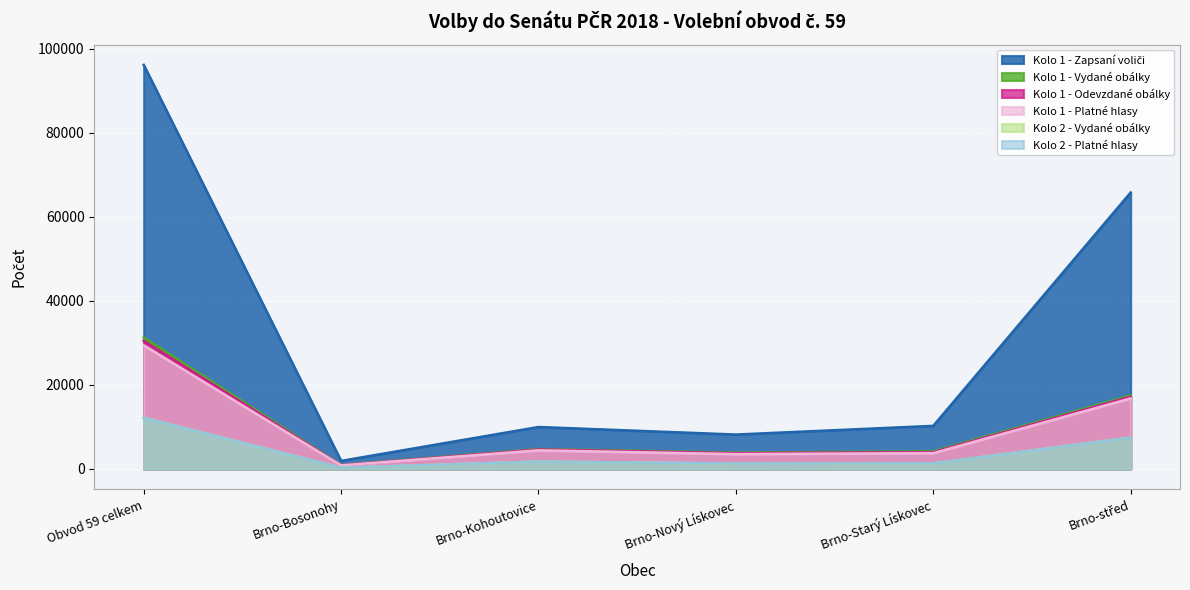

Is it true that Kolo 1 - Vydané obálky equals 11665 at Brno-střed?

False